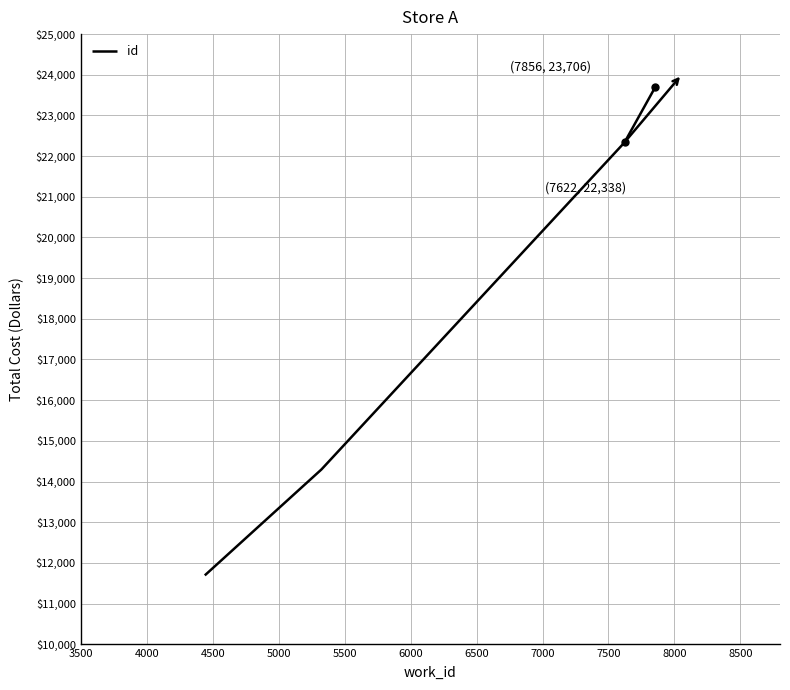

Reading right to left, extract all data points from this chart.

23706	22341	22338	14296	11692